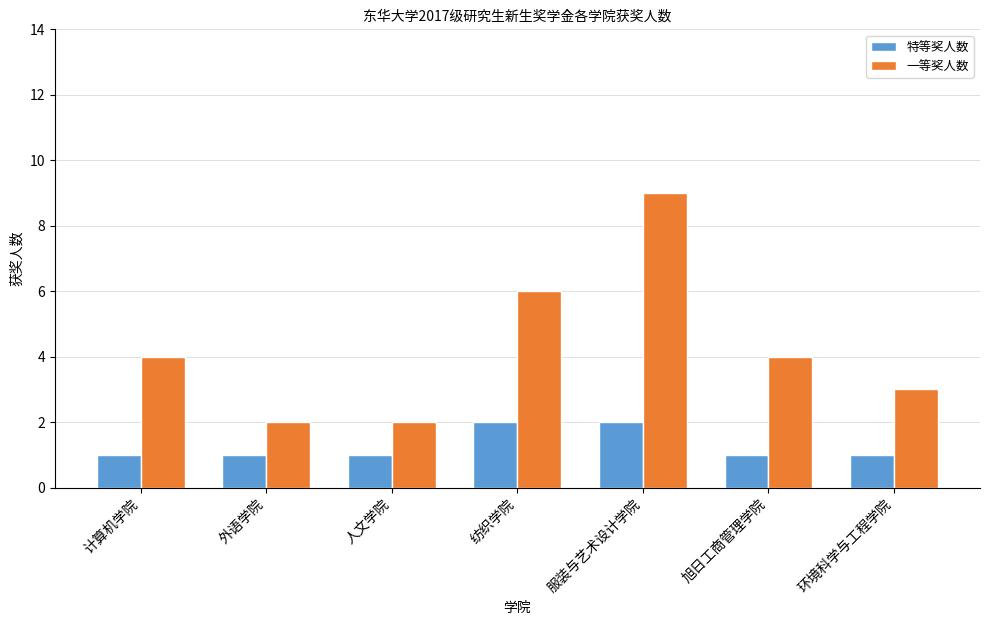

How many categories are shown in the chart?

7